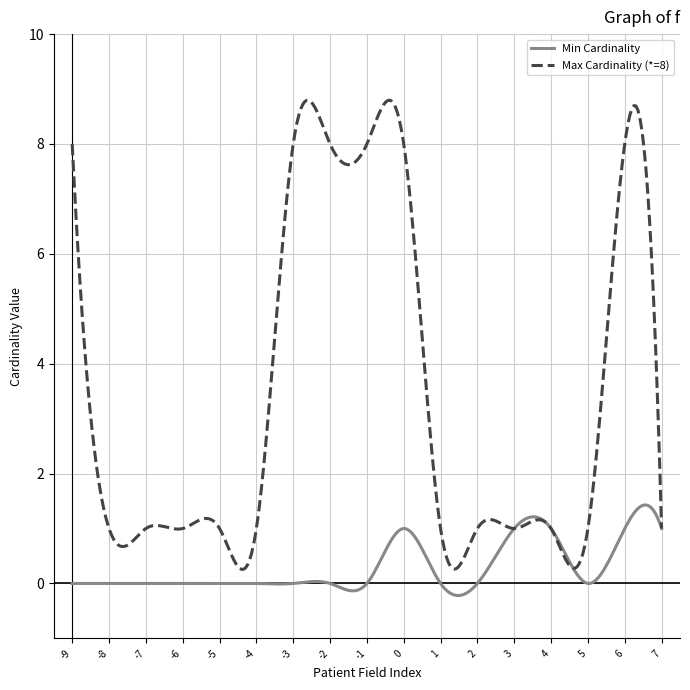

What is the maximum value for Min Cardinality?

1.4